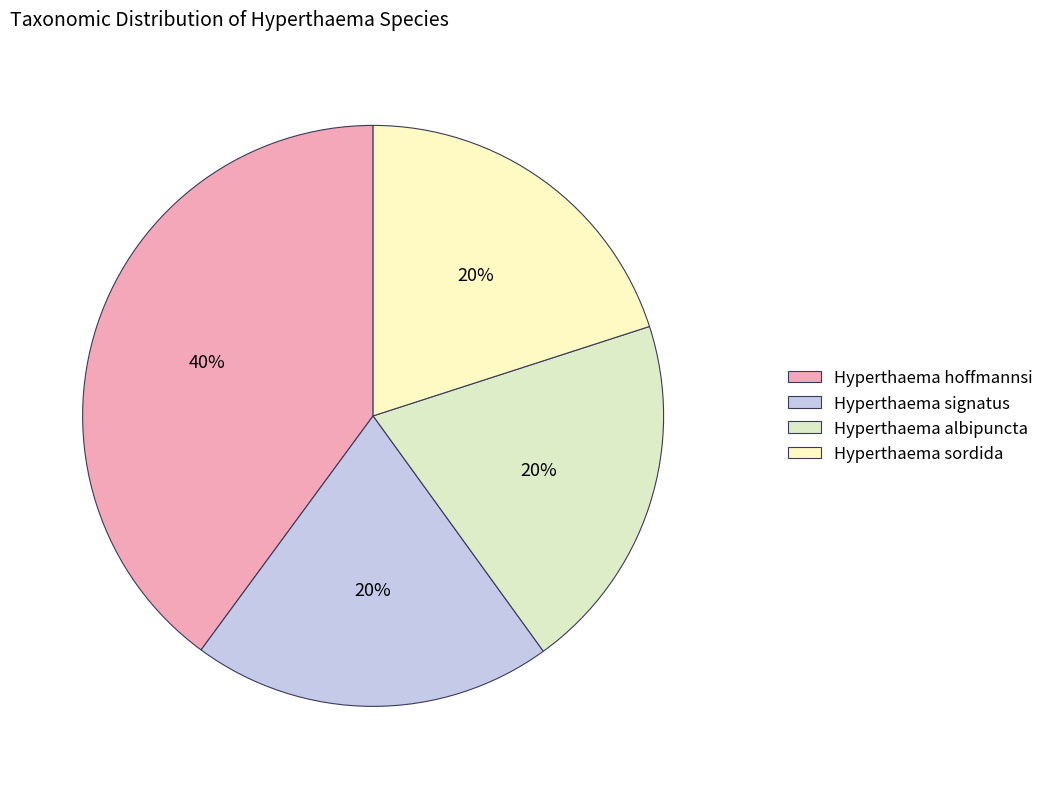

True or false: Hyperthaema hoffmannsi accounts for 40% of the total.

True